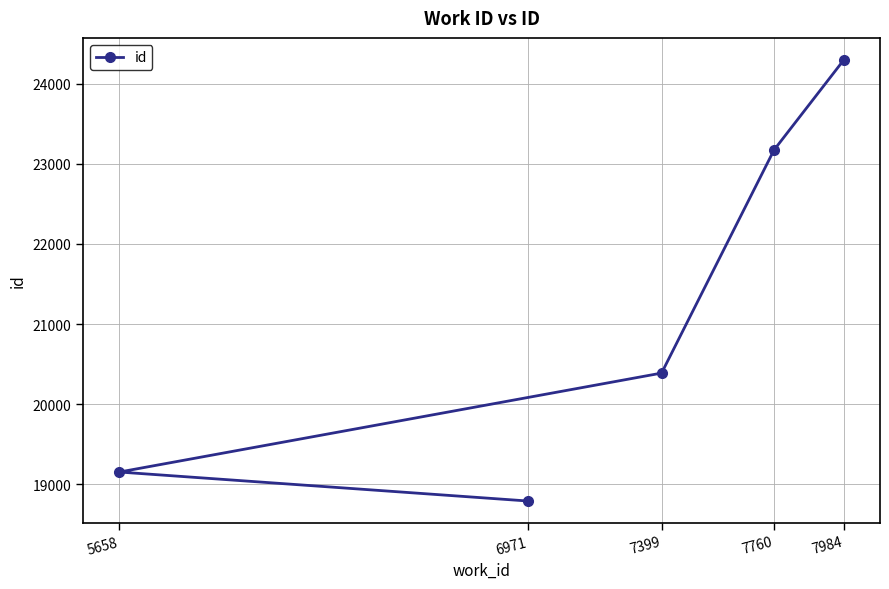

Count the number of data series in this chart.

1